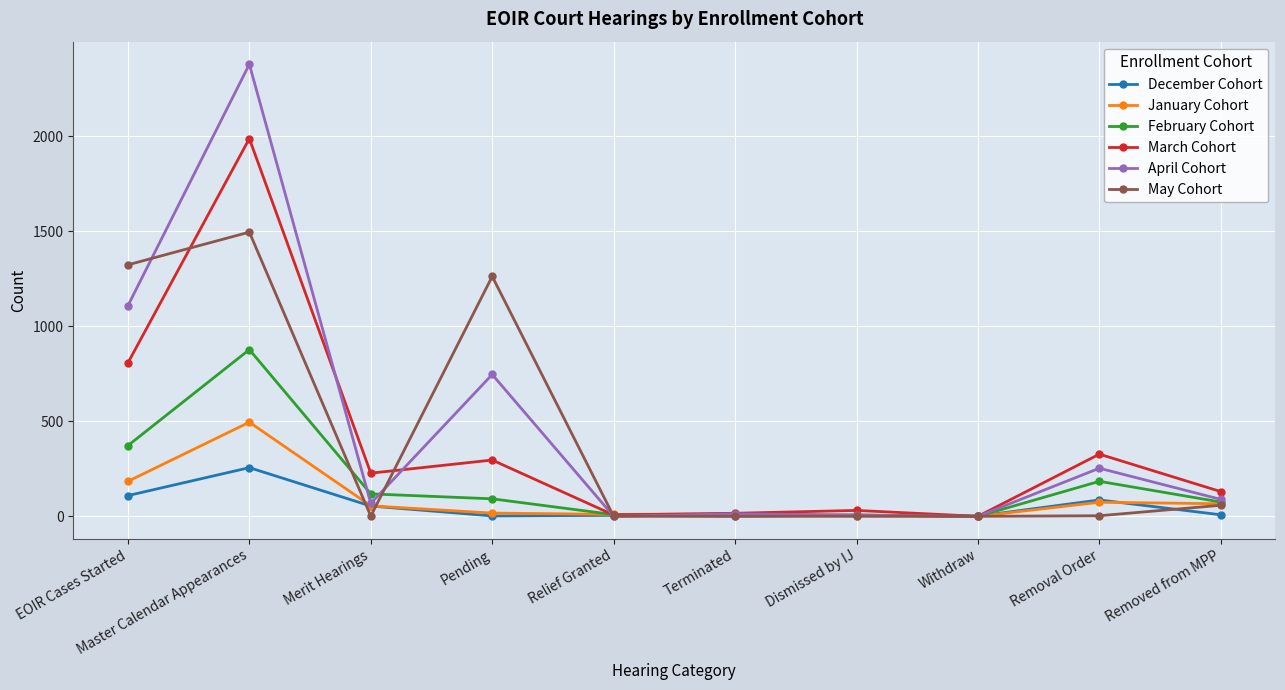

List the series in order of their peak value, lowest first.

December Cohort, January Cohort, February Cohort, May Cohort, March Cohort, April Cohort